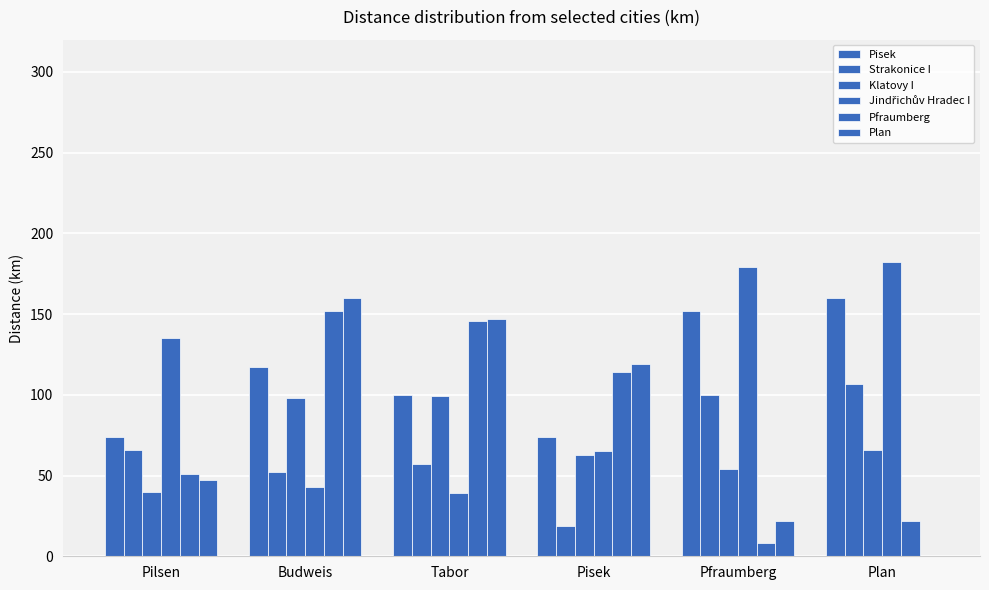

What position from the right is Budweis?

5